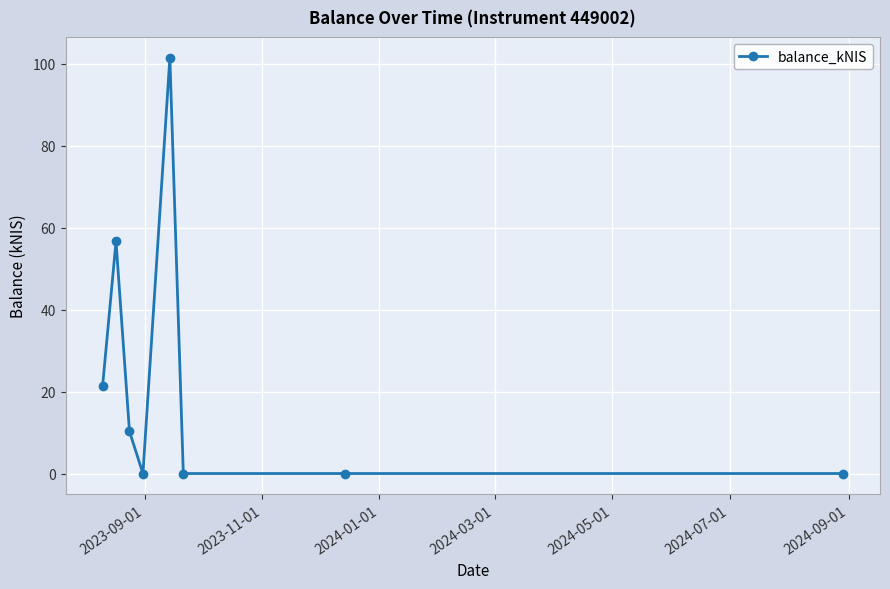

What is the greatest value displayed?

101.5